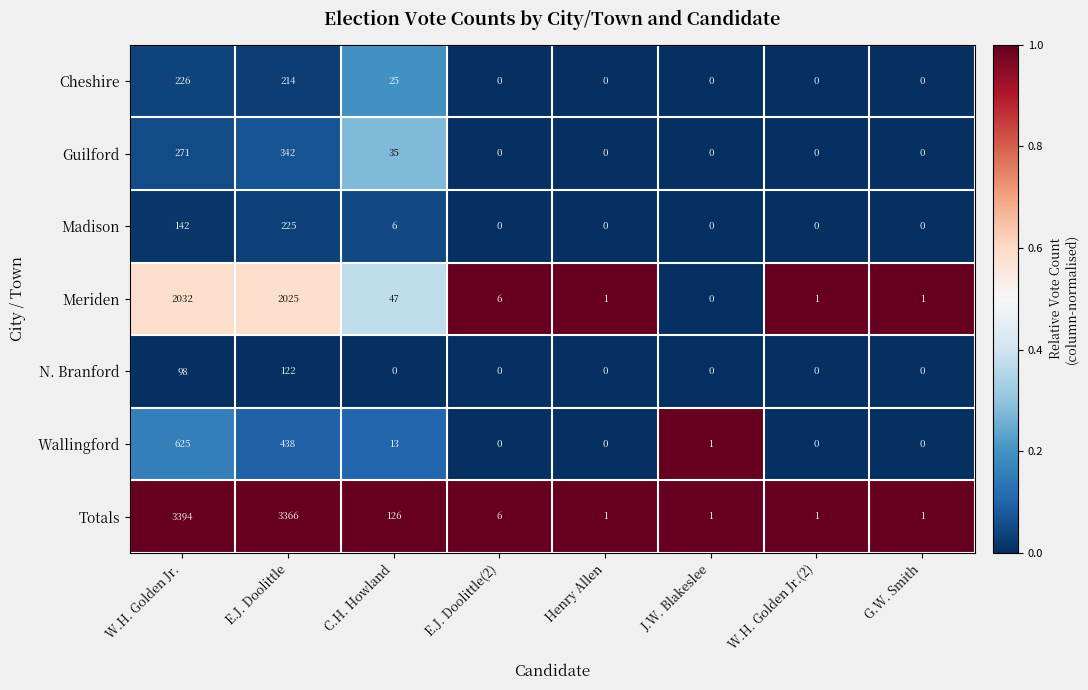

Count the number of data series in this chart.

7